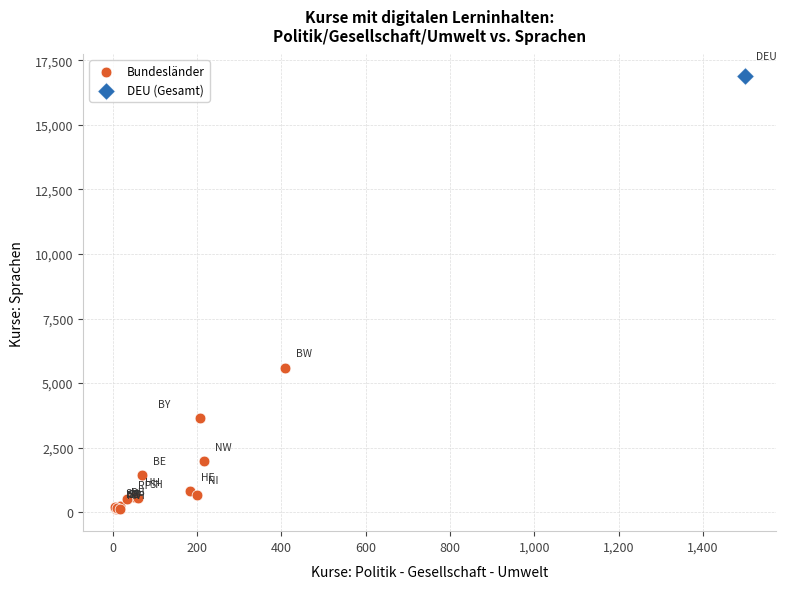

What are all the series names shown in the legend?

Bundesländer, DEU (Gesamt)